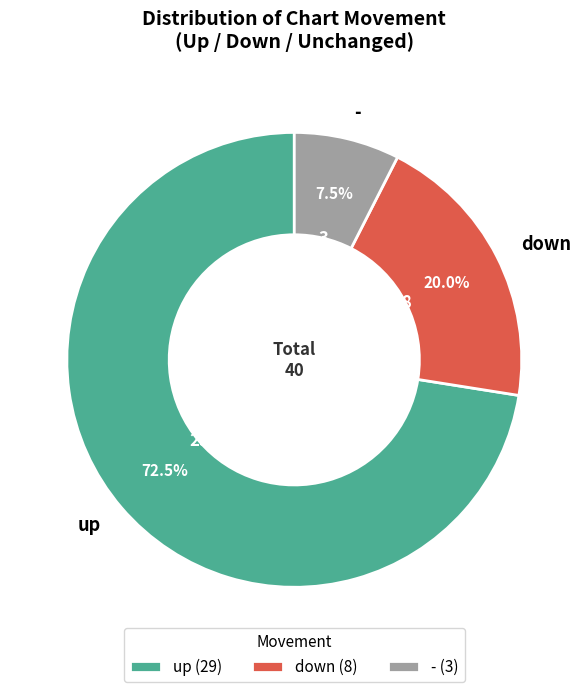

Does down represent more than half of the total?

No